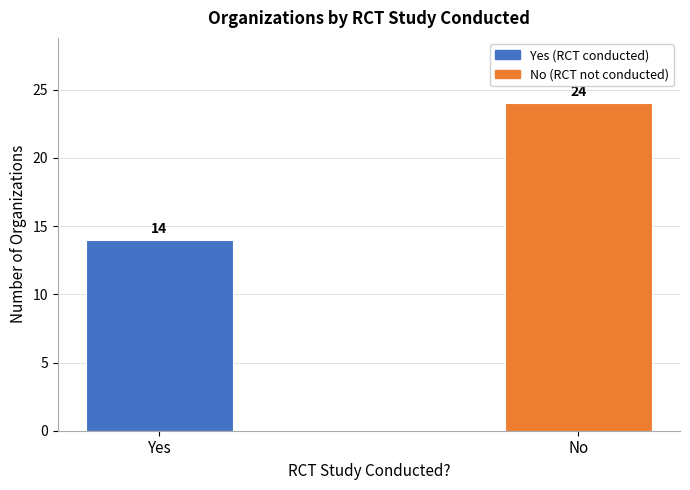

Reading left to right, transcribe all the data shown in this chart.

Yes=14	No=24